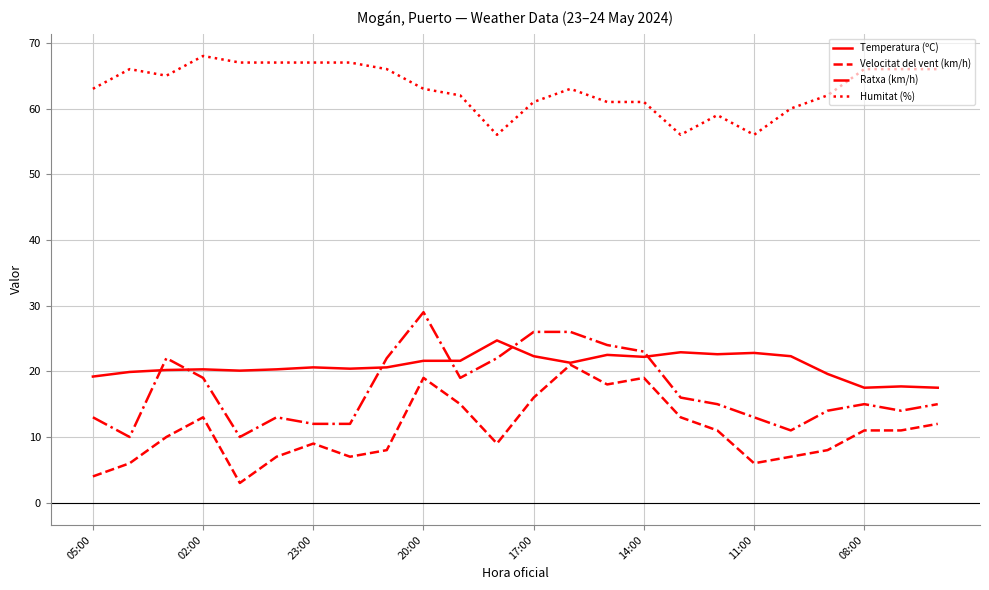

Which series has the largest total across all categories?

Humitat (%)